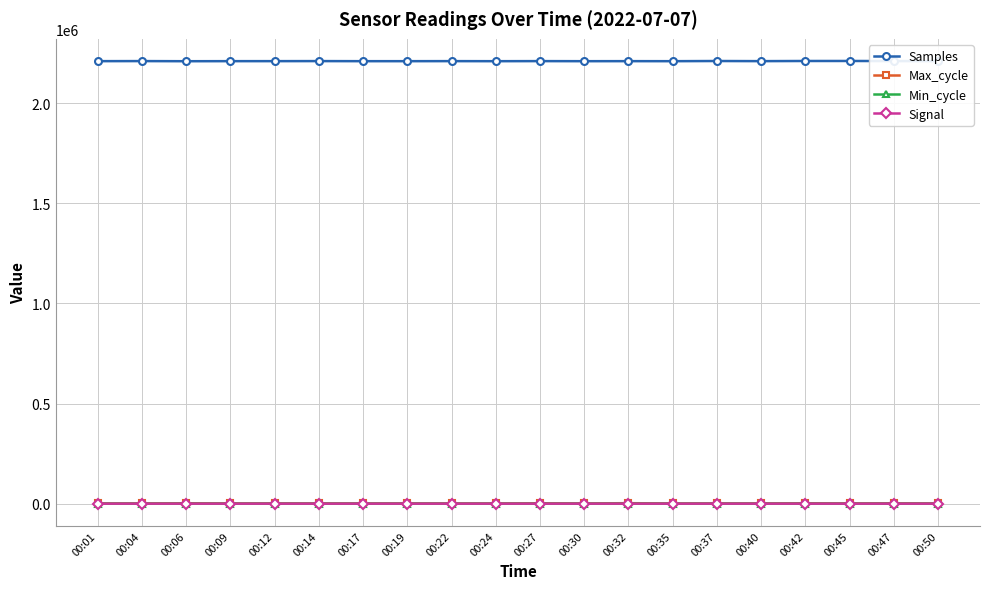

True or false: Max_cycle and Samples cross at least once.

False